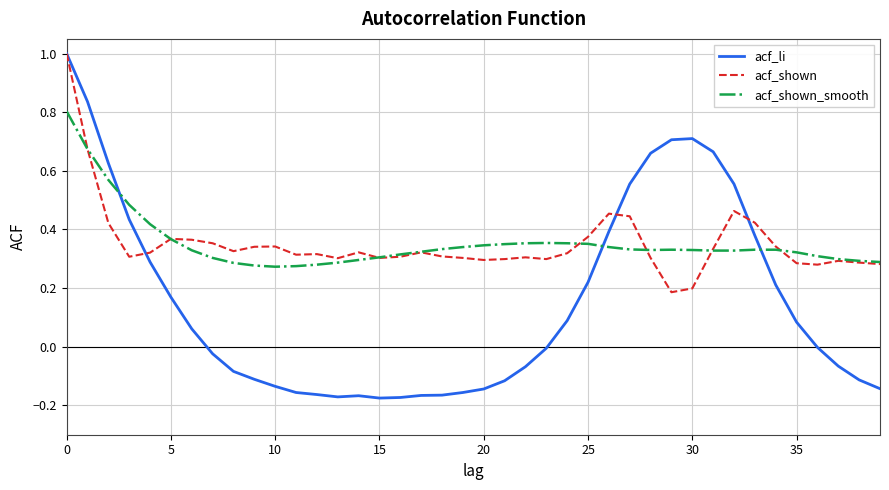

Which series has the widest spread of values?

acf_li